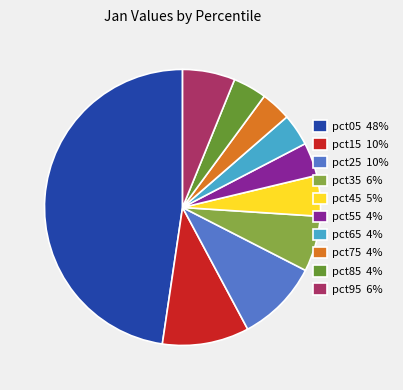

Is pct55 the majority of the pie?

No